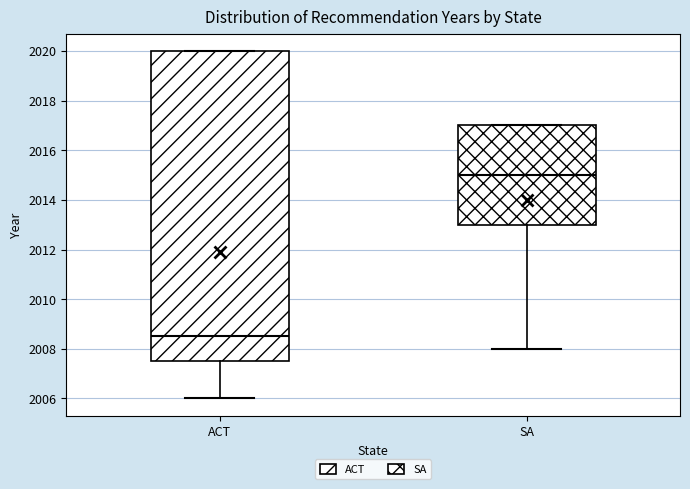

Where does the lower whisker of the box for ACT end on the y-axis? The values are not printed on the chart, so give them approximately, as read against the axis.

2006.0